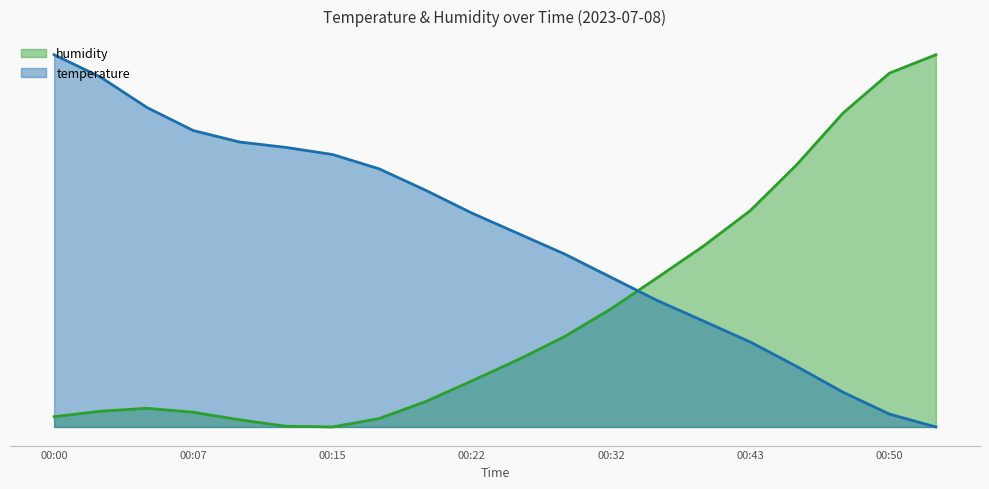

True or false: the data has more than 1 interior local peaks.

False